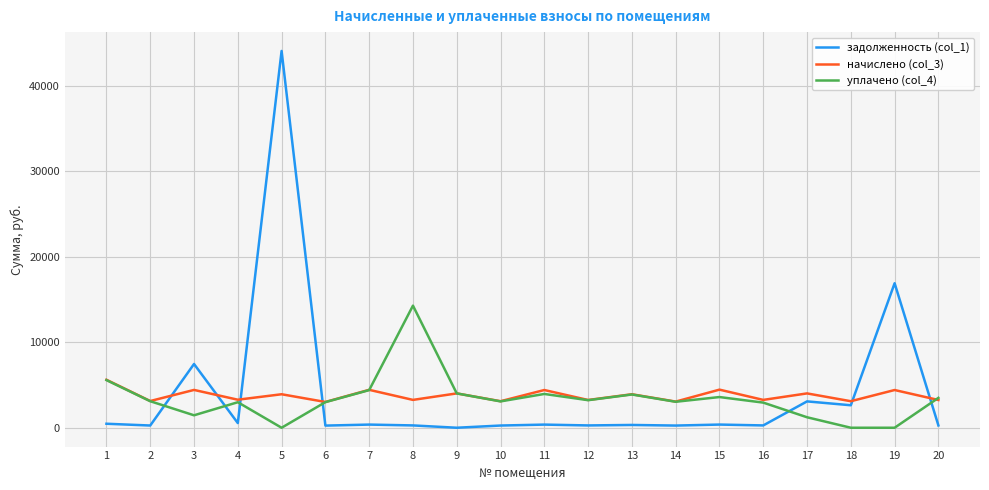

Which series has the largest range (max minus min)?

задолженность (col_1)